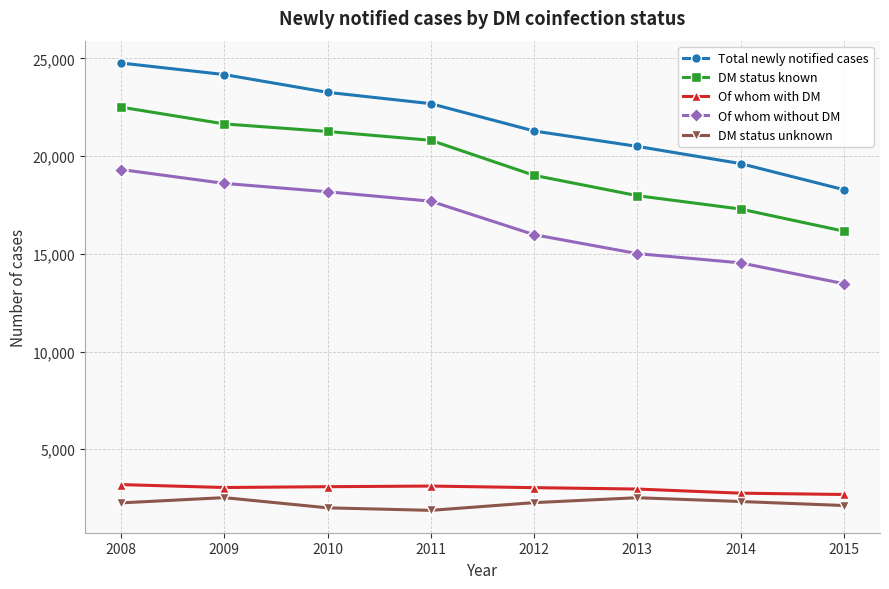

Count the number of data series in this chart.

5